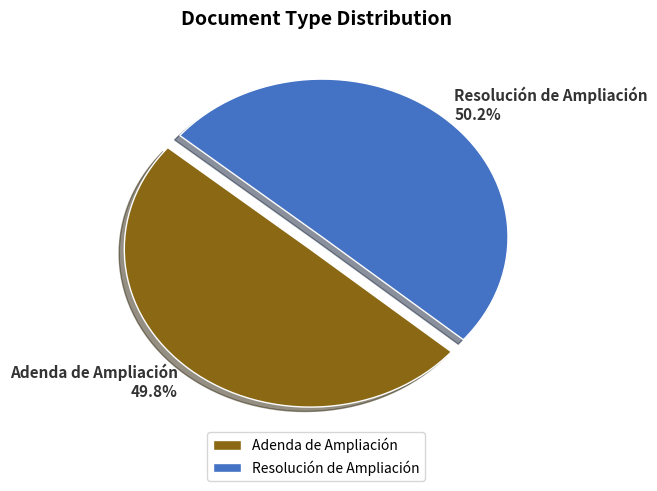

What percentage is the Adenda de Ampliación slice, to the nearest percent?

50%